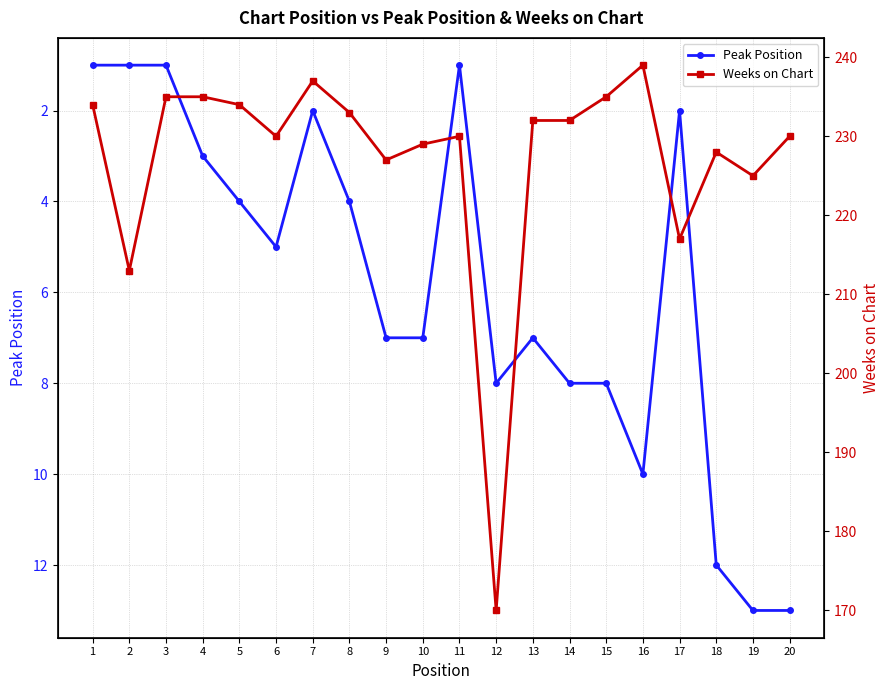

What are all the series names shown in the legend?

Peak Position, Weeks on Chart